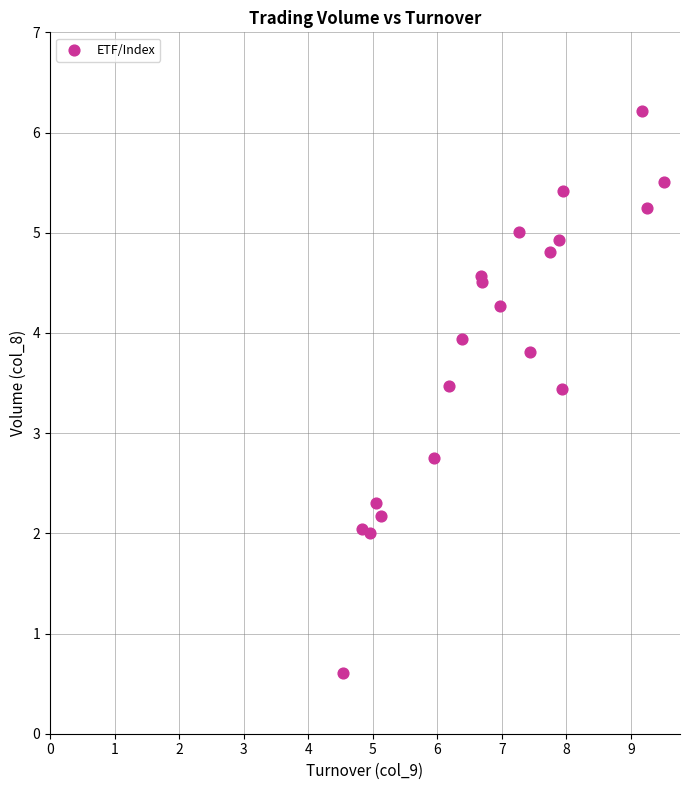

What Y value in the scatter plot is closest to 3?

2.7